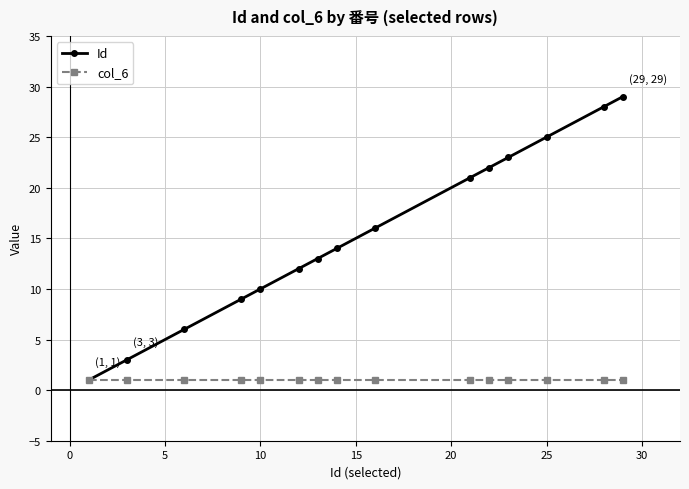

What is the minimum value for col_6?

1